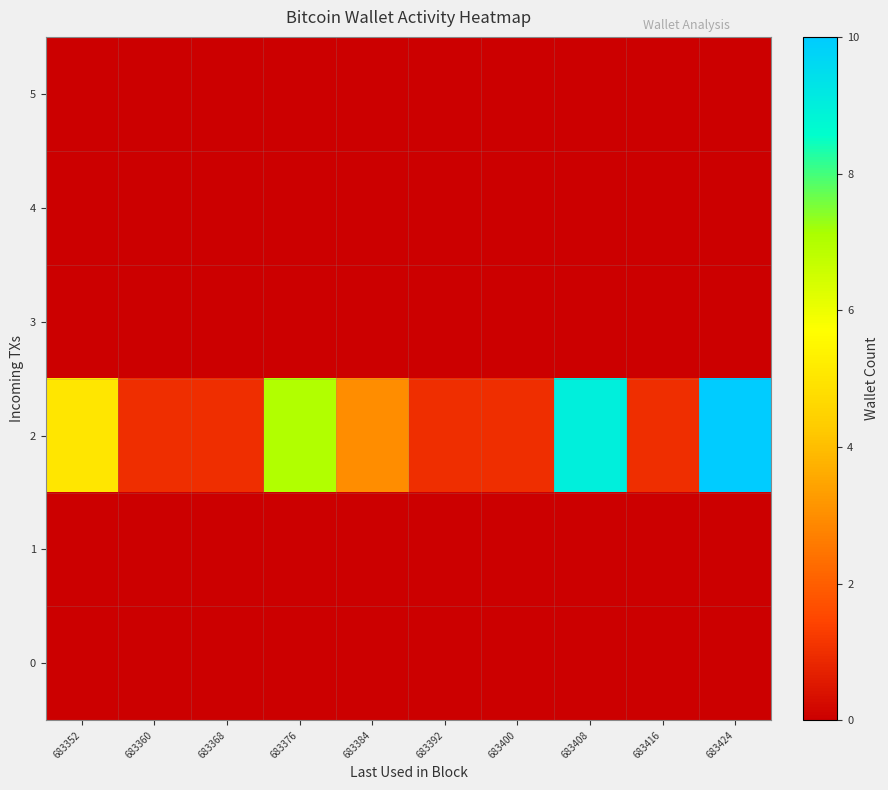

Reading right to left, extract all data points from this chart.

0: 683424=0	683416=0	683408=0	683400=0	683392=0	683384=0	683376=0	683368=0	683360=0	683352=0
1: 683424=0	683416=0	683408=0	683400=0	683392=0	683384=0	683376=0	683368=0	683360=0	683352=0
2: 683424=10	683416=1	683408=9	683400=1	683392=1	683384=3	683376=7	683368=1	683360=1	683352=5
3: 683424=0	683416=0	683408=0	683400=0	683392=0	683384=0	683376=0	683368=0	683360=0	683352=0
4: 683424=0	683416=0	683408=0	683400=0	683392=0	683384=0	683376=0	683368=0	683360=0	683352=0
5: 683424=0	683416=0	683408=0	683400=0	683392=0	683384=0	683376=0	683368=0	683360=0	683352=0